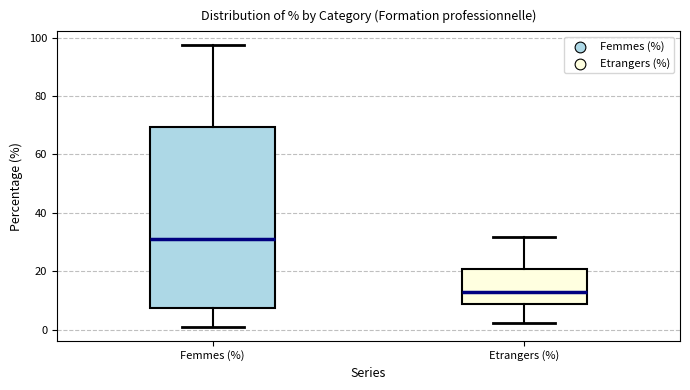

Which box has the lowest median line?

Etrangers (%)